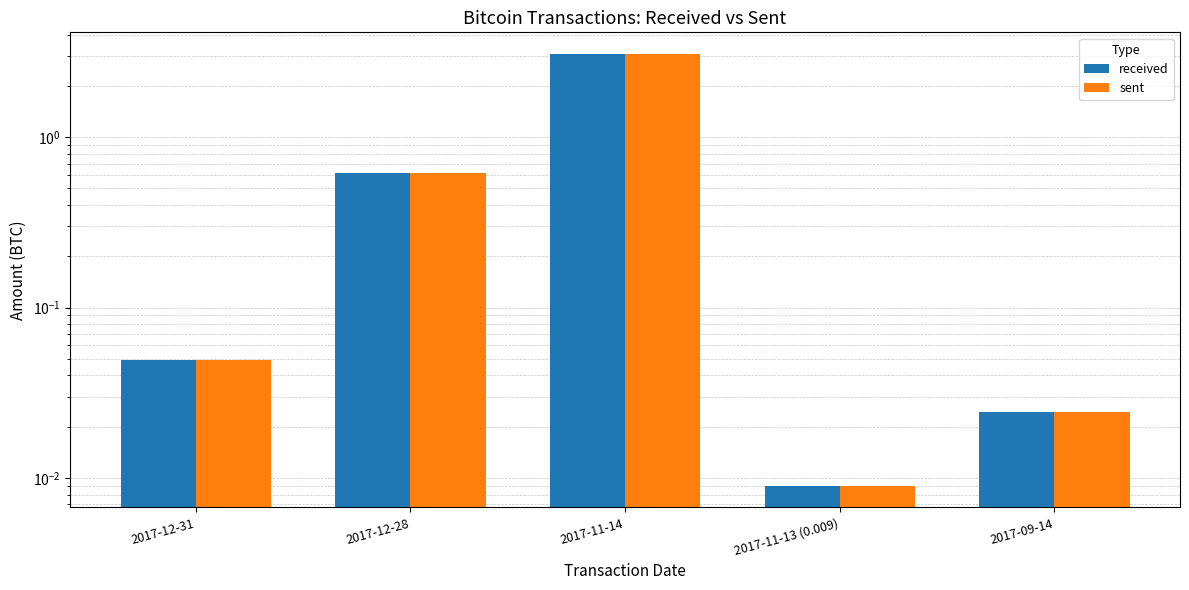

Which category has the lowest value across all series?

2017-11-13 (0.009)